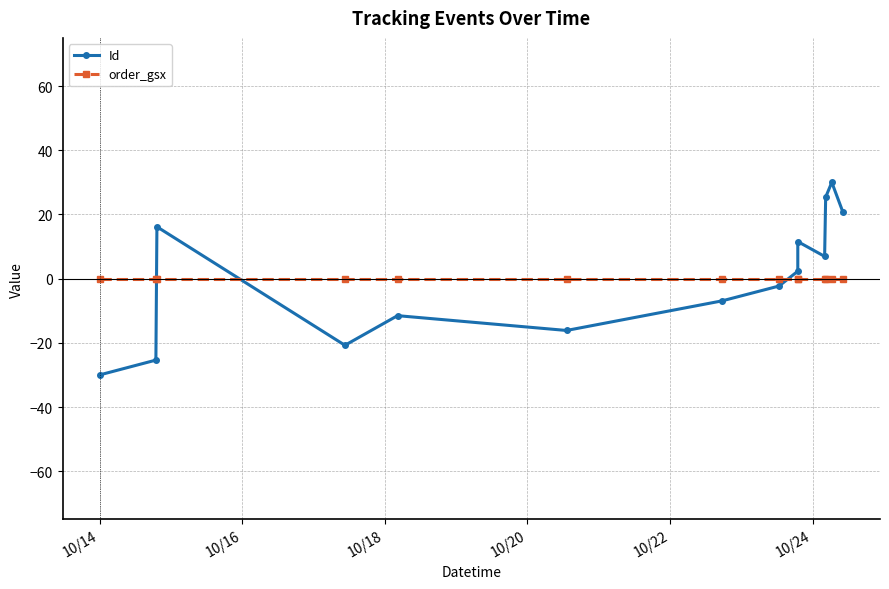

How many times do order_gsx and Id cross each other?

3